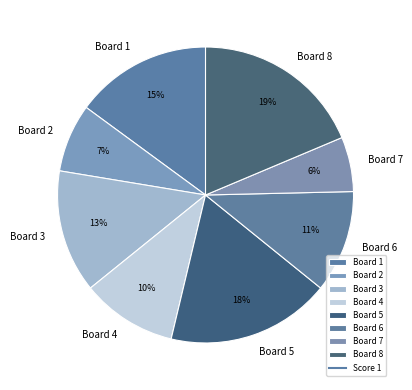

To the nearest percent, what is the average slice percentage?

12%